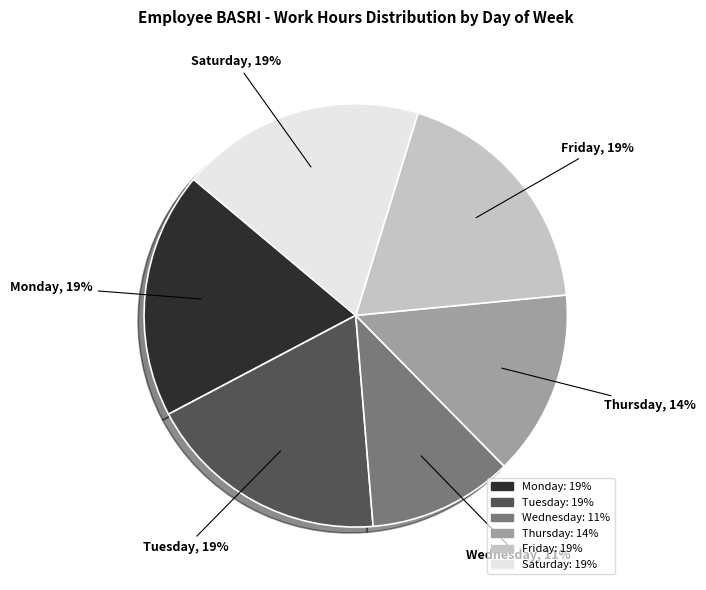

To the nearest percent, what is the average slice percentage?

17%